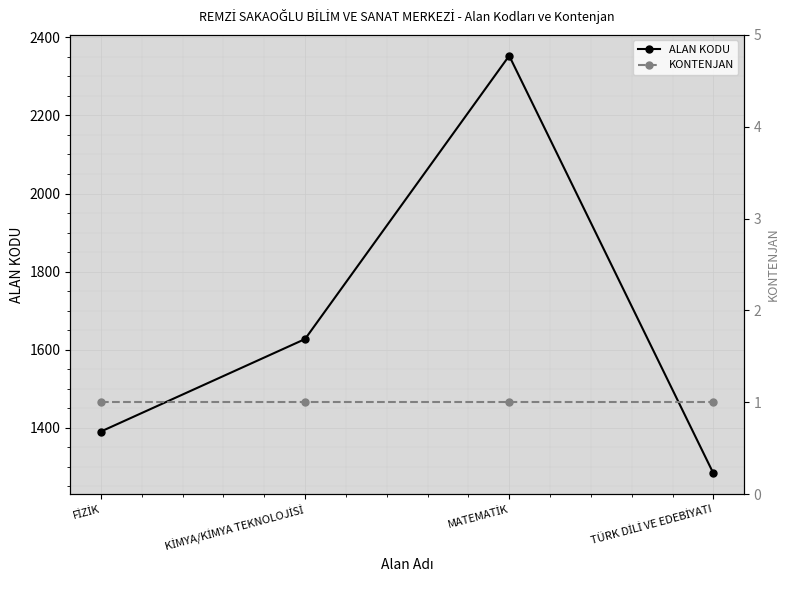

True or false: KONTENJAN and ALAN KODU cross at least once.

False